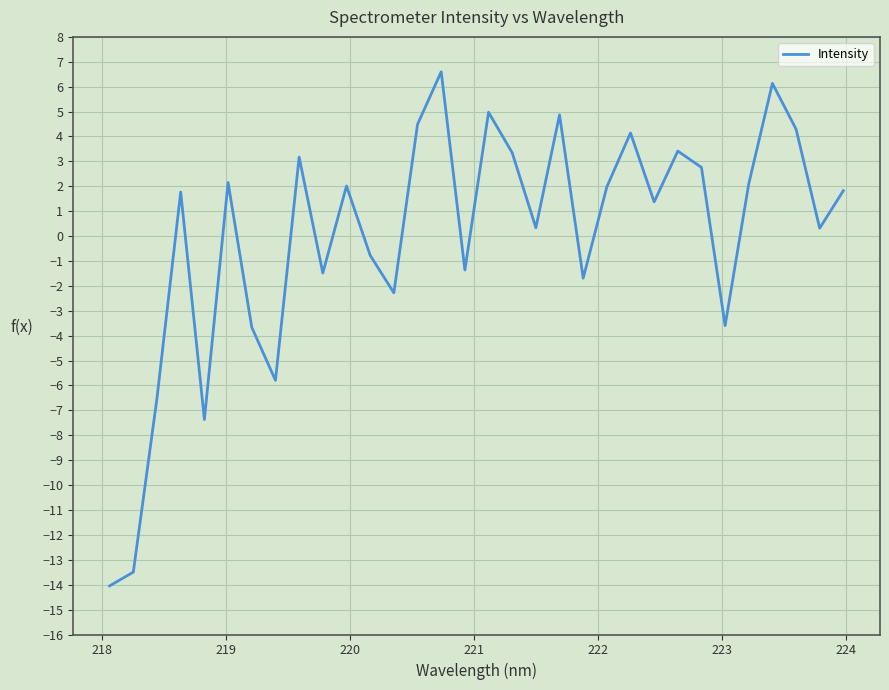

How many values are above zero?

20